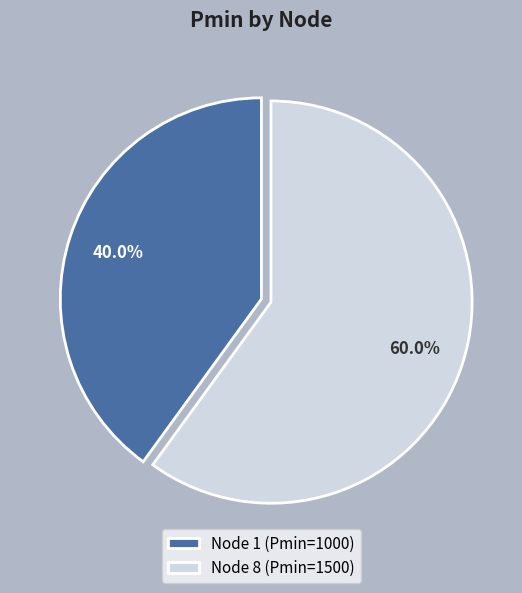

Between Node 8 (Pmin=1500) and Node 1 (Pmin=1000), which is larger?

Node 8 (Pmin=1500)